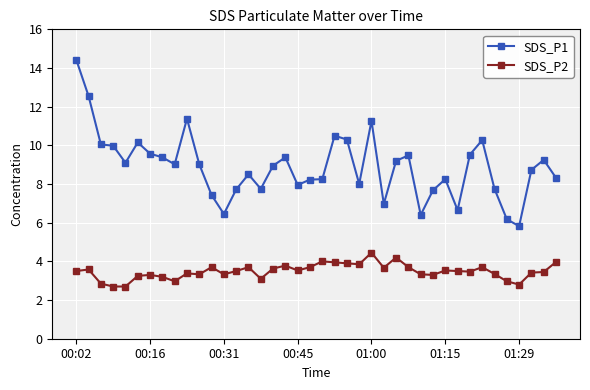

Does the chart display data point markers on the line(s)?

Yes